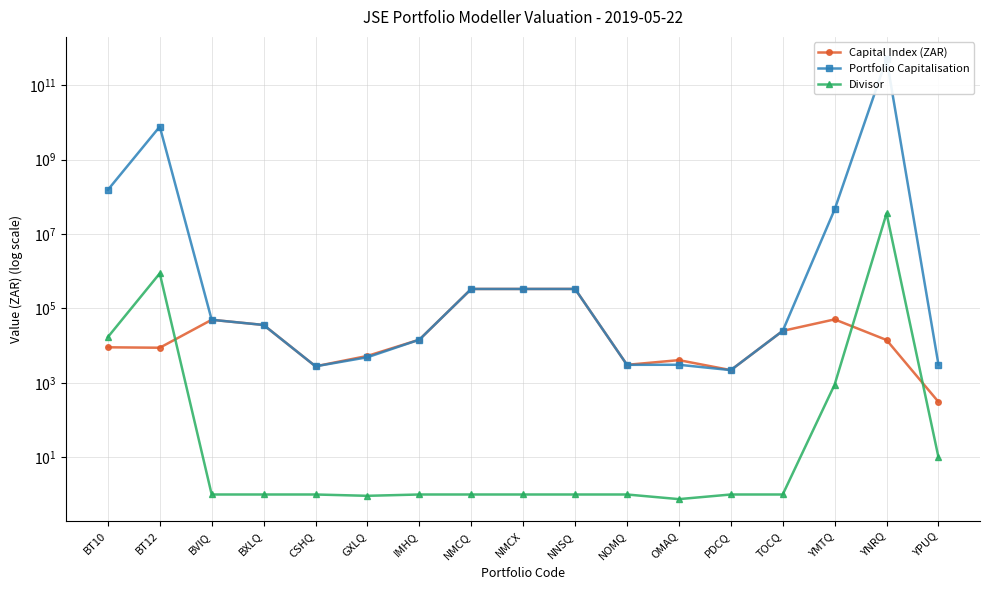

The value of Capital Index (ZAR) at BVIQ is 49479.0. True or false?

True